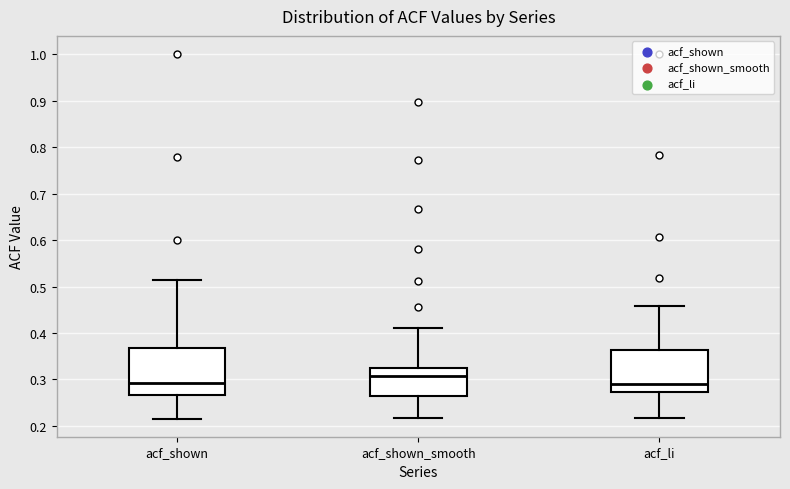

Reading left to right, transcribe this box plot: for each box, give where its median line is, the range the box spans, and where its two whiskers end, as read against the y-axis. The values are not printed on the chart, so give them approximately, as read against the axis.

acf_shown: median 0.29, box 0.27 to 0.37, whiskers 0.22 to 0.51
acf_shown_smooth: median 0.31, box 0.26 to 0.32, whiskers 0.22 to 0.41
acf_li: median 0.29, box 0.27 to 0.36, whiskers 0.22 to 0.46